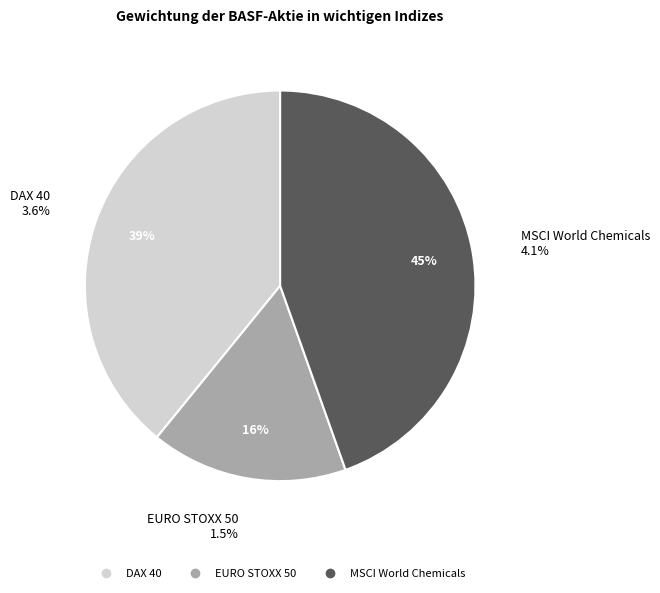

Between MSCI World Chemicals and EURO STOXX 50, which is larger?

MSCI World Chemicals